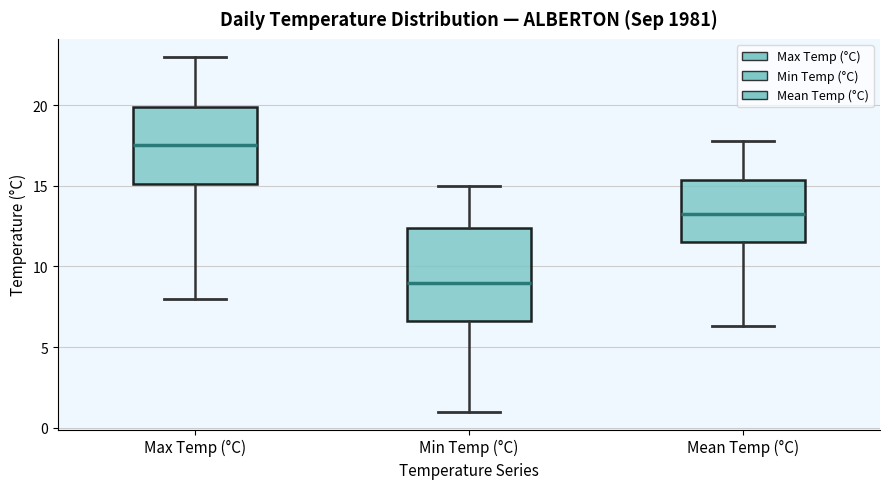

Reading left to right, transcribe this box plot: for each box, give where its median line is, the range the box spans, and where its two whiskers end, as read against the y-axis. The values are not printed on the chart, so give them approximately, as read against the axis.

Max Temp (°C): median 17.5, box 15.0 to 20.0, whiskers 8.0 to 23.0
Min Temp (°C): median 9.0, box 6.5 to 12.5, whiskers 1.0 to 15.0
Mean Temp (°C): median 13.5, box 11.5 to 15.5, whiskers 6.5 to 18.0